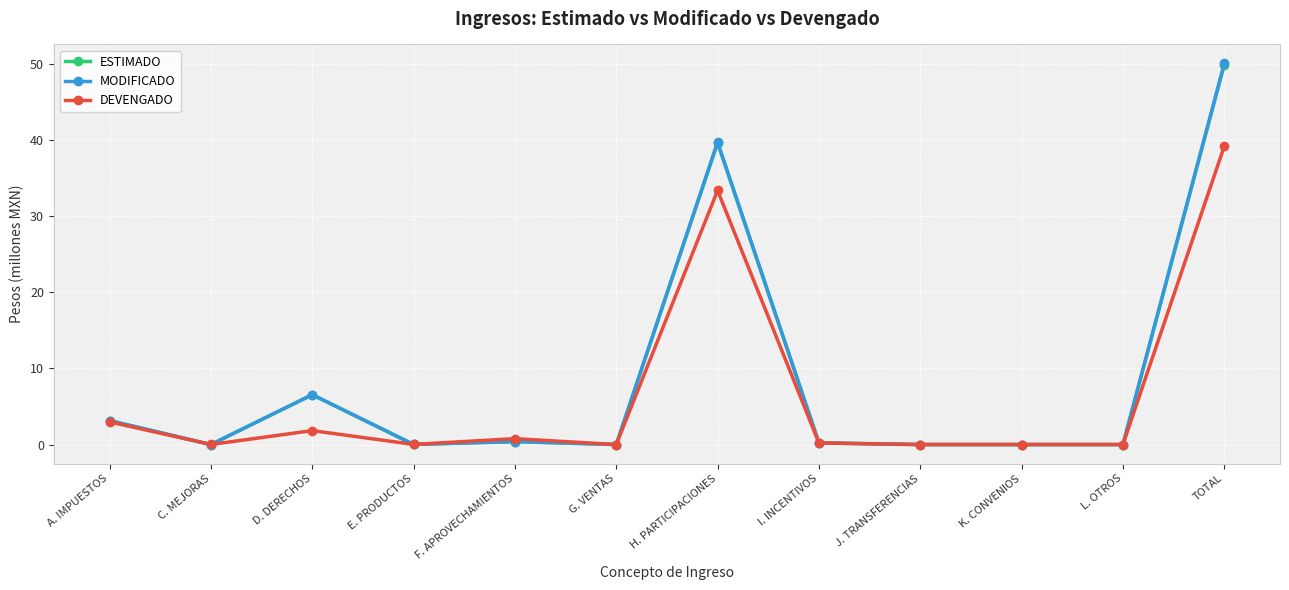

What is the greatest value displayed?

50.0